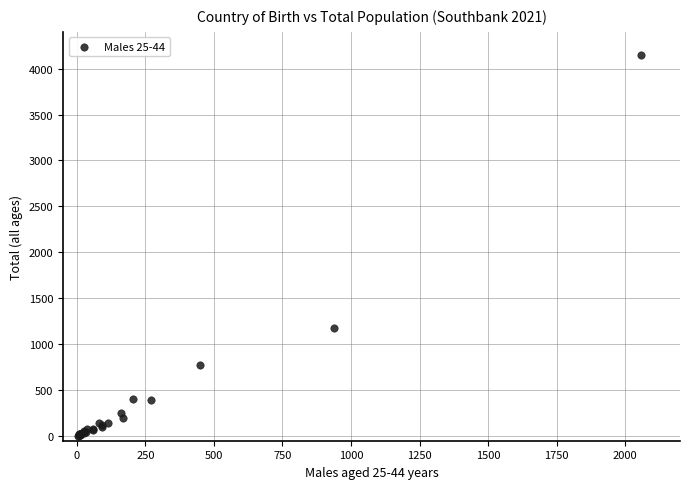

What Y value in the scatter plot is closest to 2079?

1180